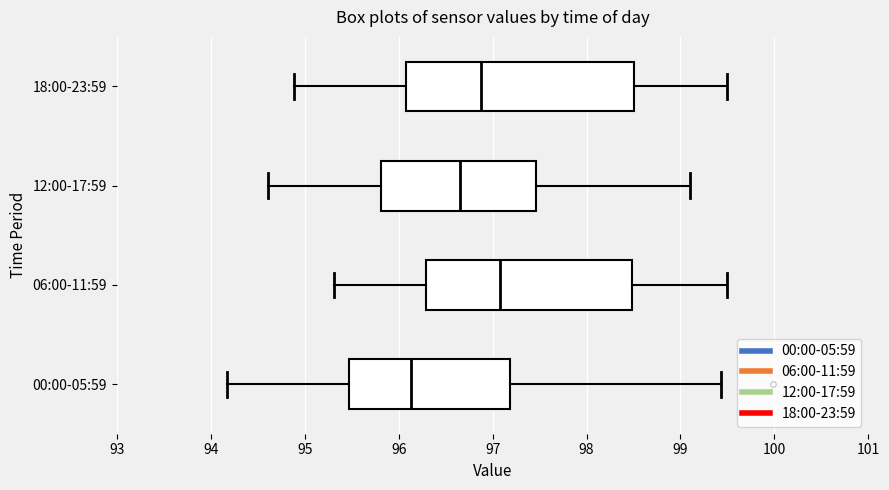

Reading bottom to top, transcribe this box plot: for each box, give where its median line is, the range the box spans, and where its two whiskers end, as read against the x-axis. The values are not printed on the chart, so give them approximately, as read against the axis.

00:00-05:59: median 96.1, box 95.5 to 97.2, whiskers 94.2 to 99.4
06:00-11:59: median 97.1, box 96.3 to 98.5, whiskers 95.3 to 99.5
12:00-17:59: median 96.7, box 95.8 to 97.5, whiskers 94.6 to 99.1
18:00-23:59: median 96.9, box 96.1 to 98.5, whiskers 94.9 to 99.5